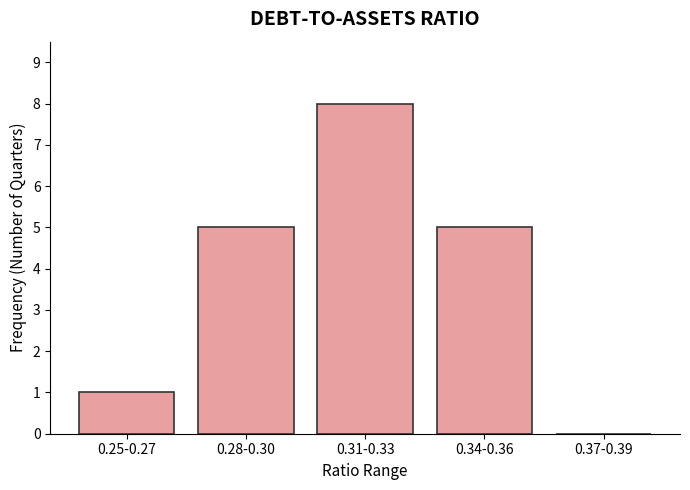

Reading left to right, what are all the values shown in this chart?

0.25-0.27=1	0.28-0.30=5	0.31-0.33=8	0.34-0.36=5	0.37-0.39=0